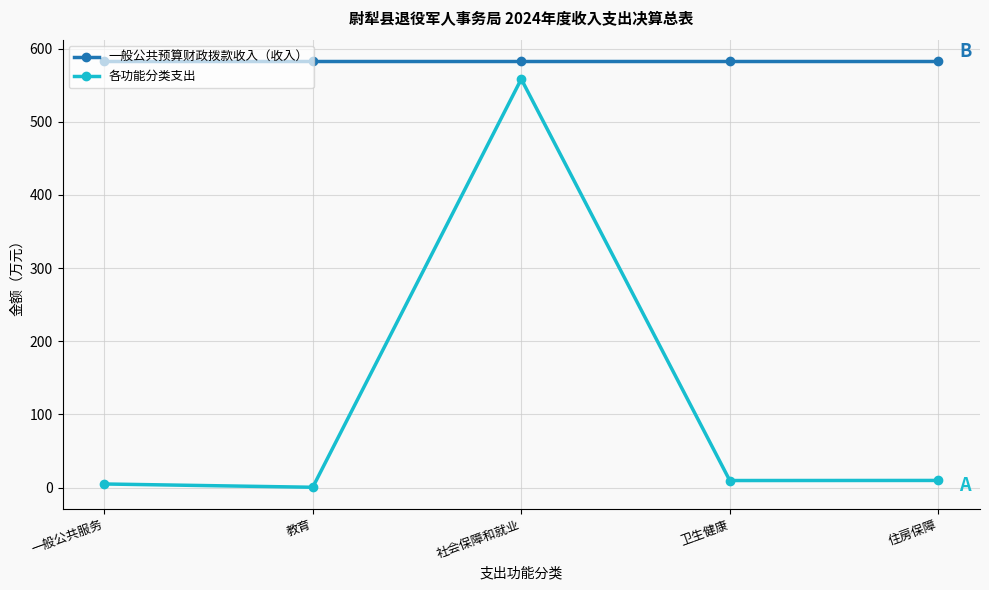

Which series has the widest spread of values?

各功能分类支出